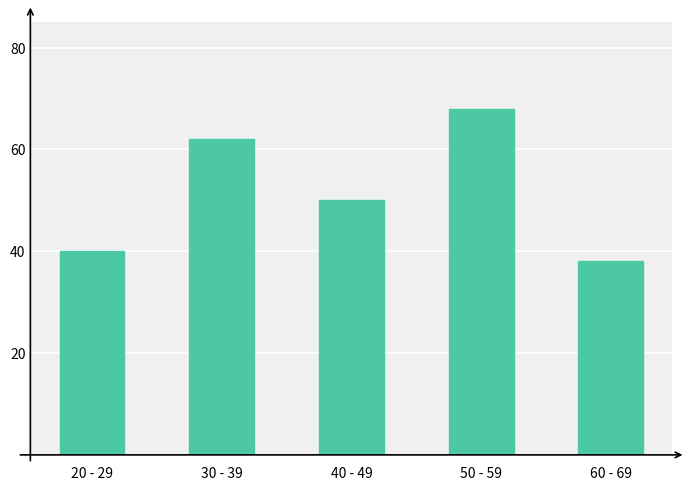

Reading left to right, list all the values displayed in this chart.

20 - 29=40	30 - 39=62	40 - 49=50	50 - 59=68	60 - 69=38